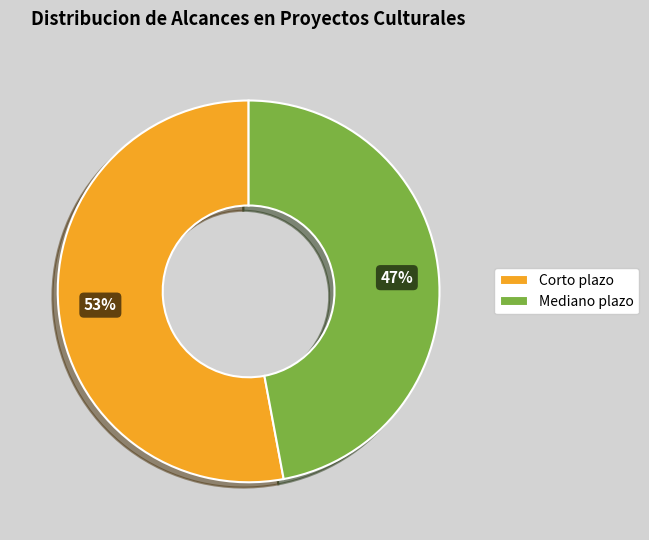

Approximately how many times larger is the value at Corto plazo compared to Mediano plazo?

1.1